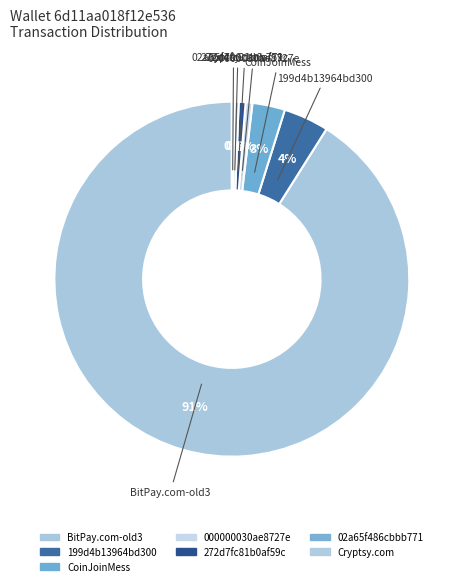

What is the largest slice in the pie chart?

BitPay.com-old3